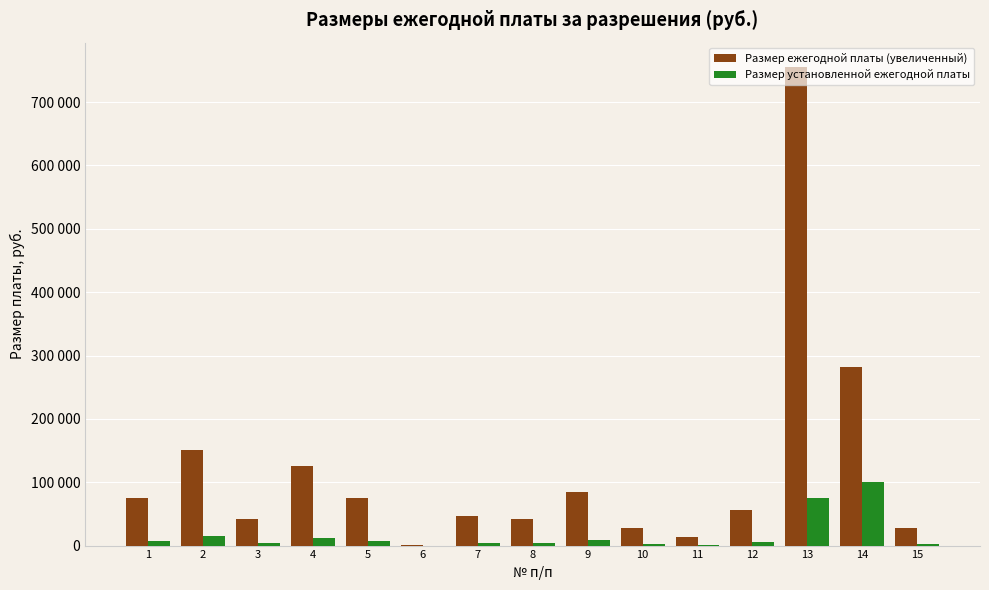

What is the spread (max minus min) of values at 12?

50400.0